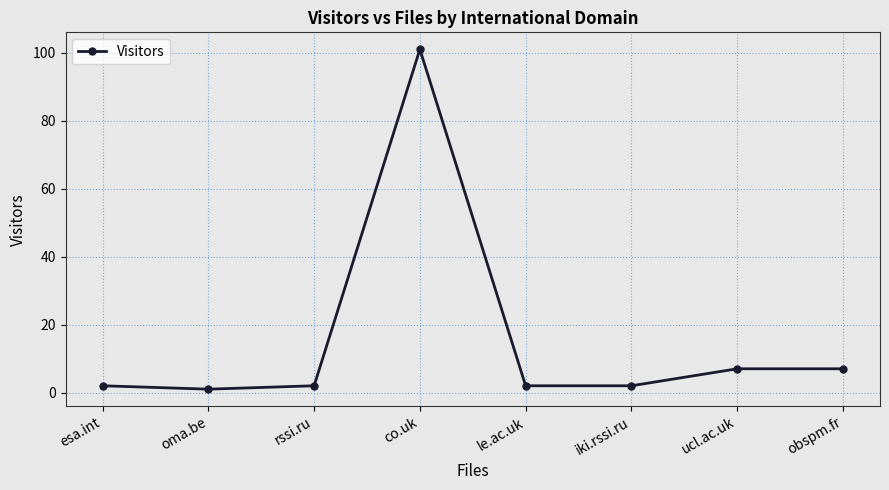

Where is the first local minimum?

oma.be